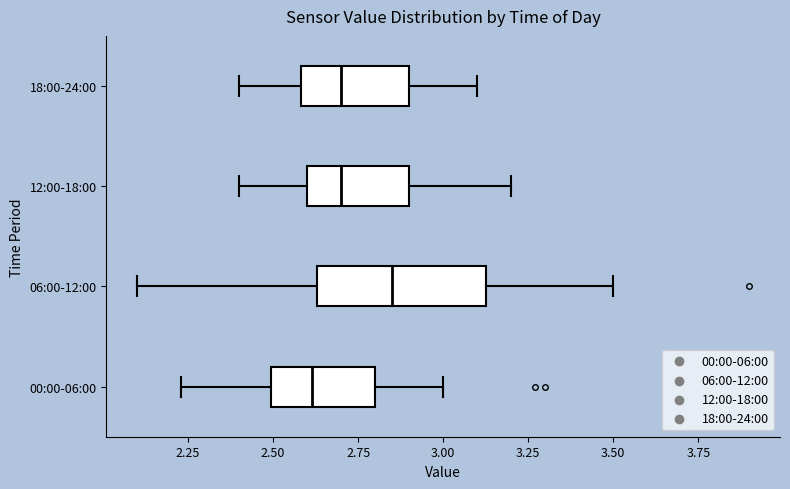

Where does the left whisker of the box for 18:00-24:00 end on the x-axis? The values are not printed on the chart, so give them approximately, as read against the axis.

2.40